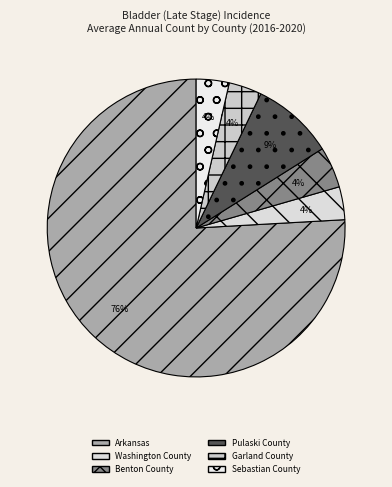

To the nearest percent, what portion does Washington County represent?

4%